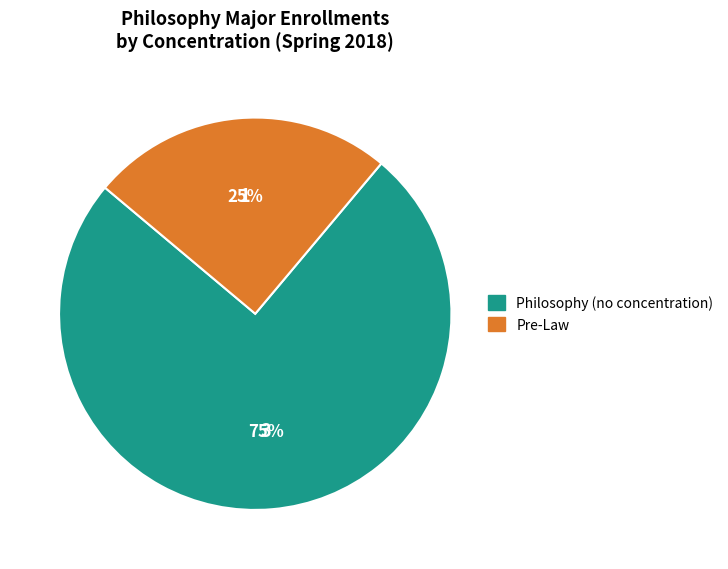

How many slices are in this pie chart?

2